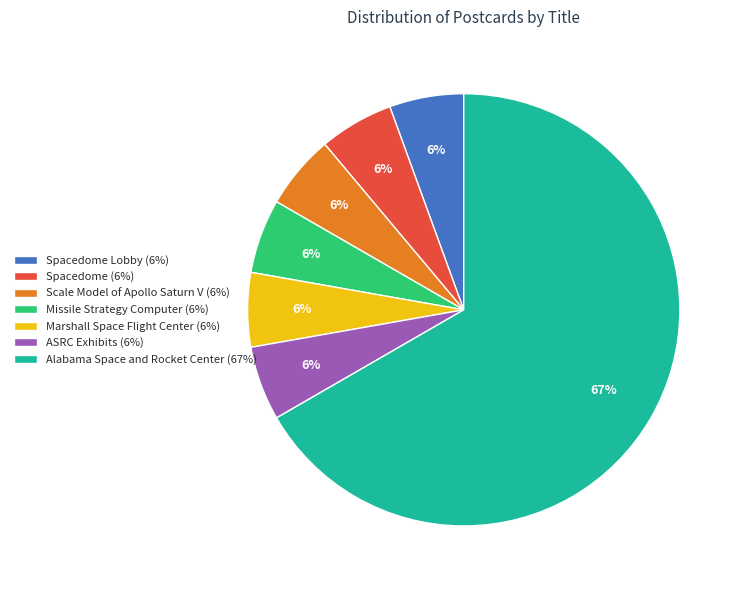

Does any single category account for the majority?

Yes